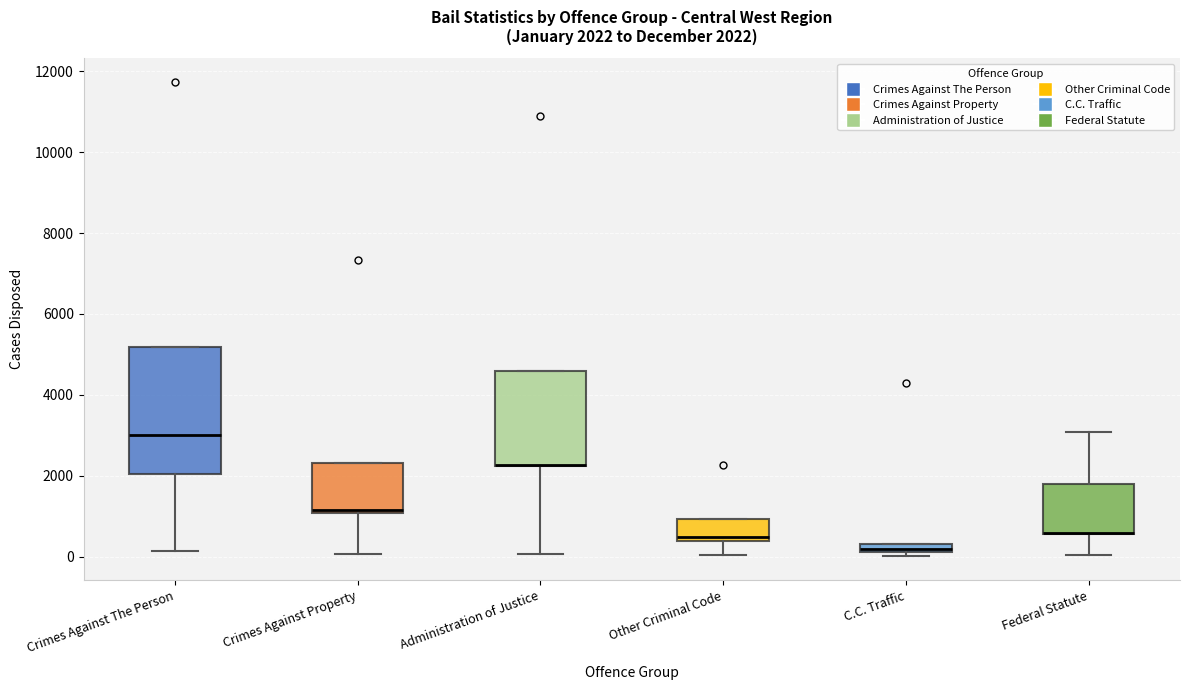

Comparing the boxes themselves (not the whiskers), which one is the tallest?

Crimes Against The Person